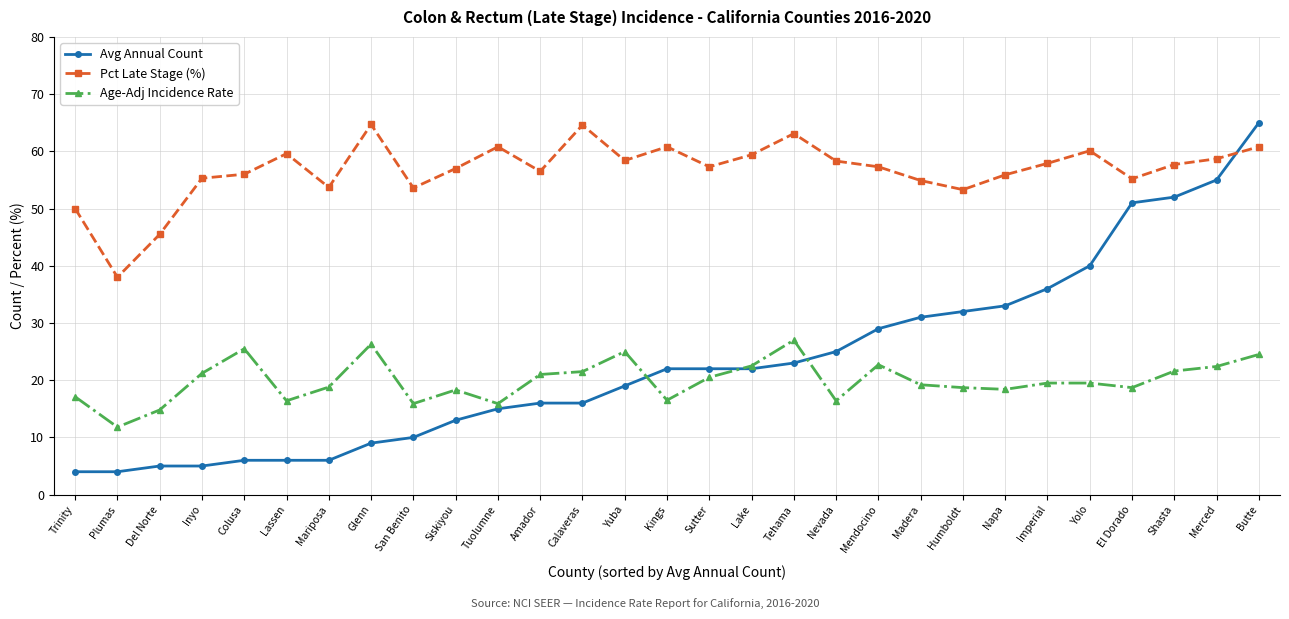

What are all the series names shown in the legend?

Avg Annual Count, Pct Late Stage (%), Age-Adj Incidence Rate